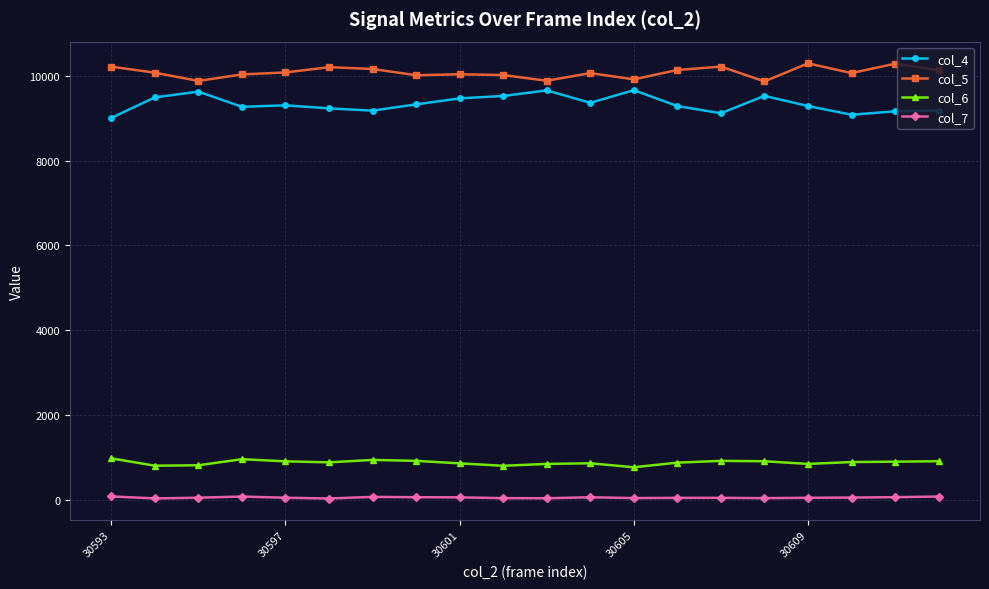

Count the number of data series in this chart.

4